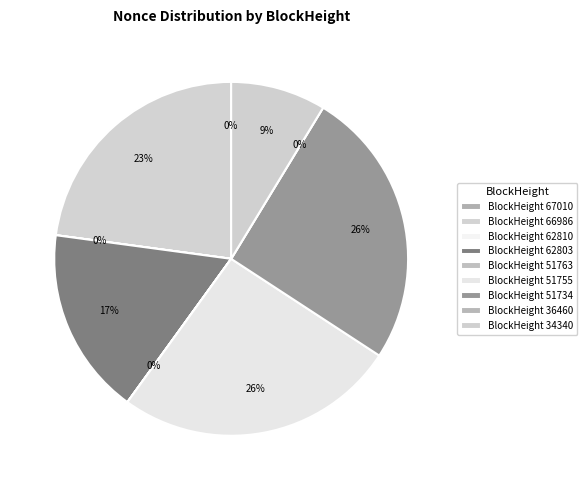

What is the change in value from 67010 to 36460?

-3